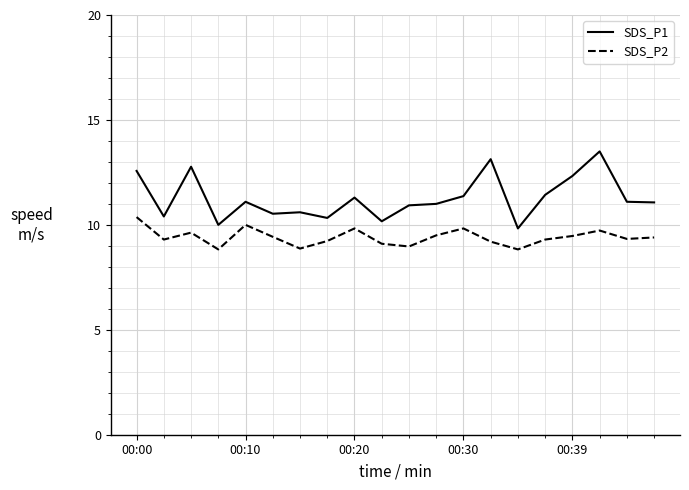

What is the sum of all SDS_P2 values?

188.2